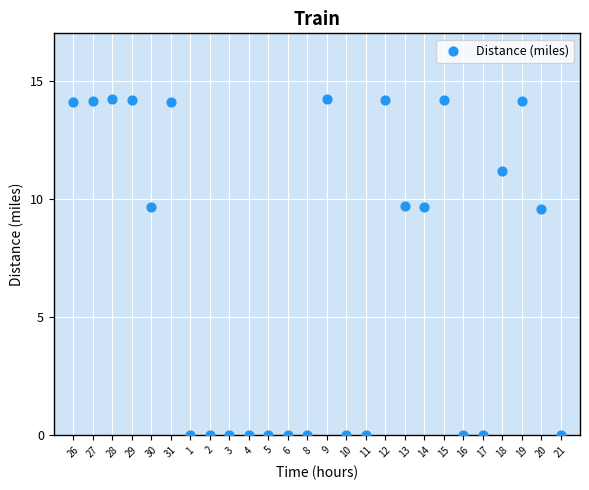

What is the range of Y values (max minus min)?

14.2